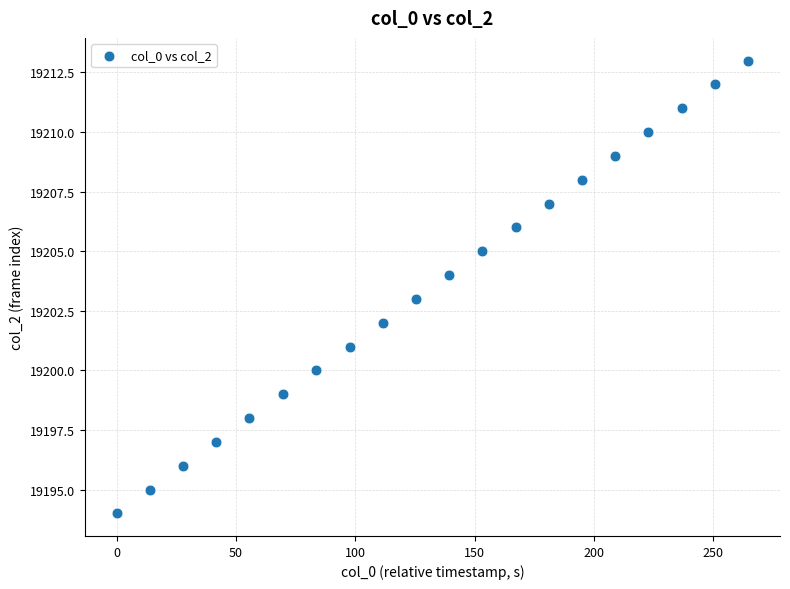

What is the range of Y values (max minus min)?

19